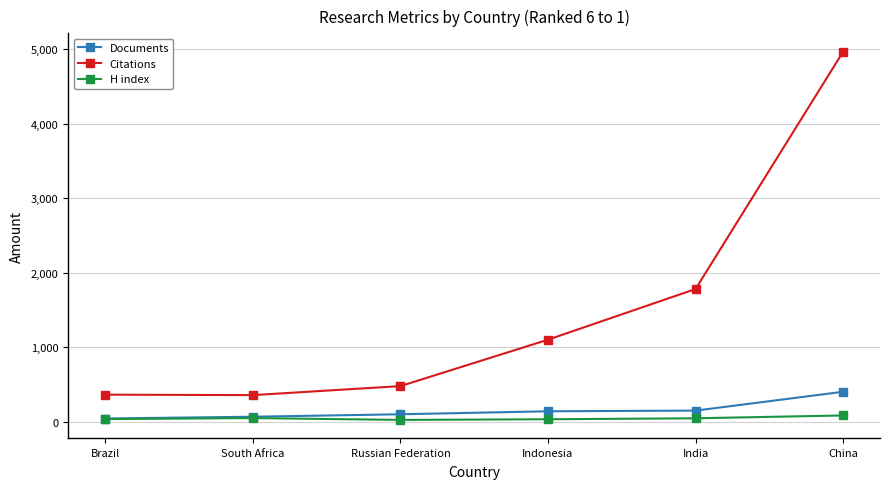

How many data points in Citations are less than 1104?

3